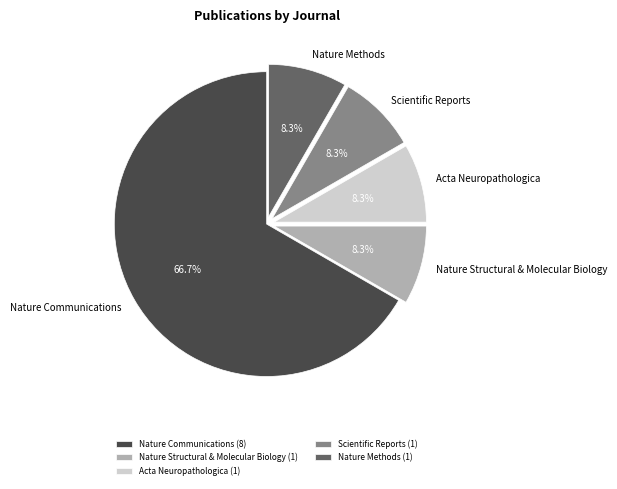

The Nature Structural & Molecular Biology slice represents 8% of the pie. True or false?

True